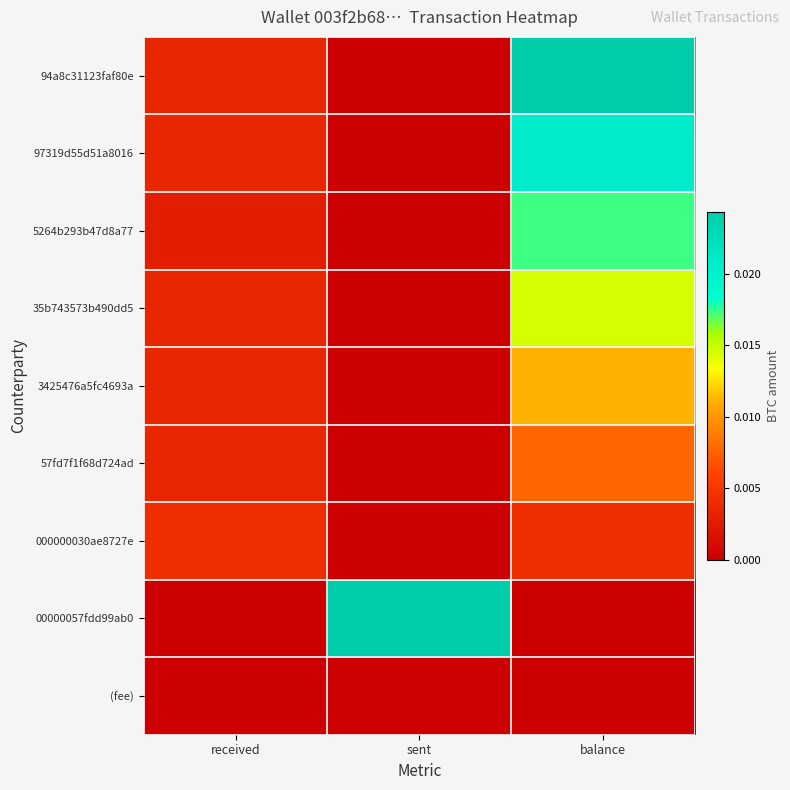

Which series changed the most between received and sent?

00000057fdd99ab0